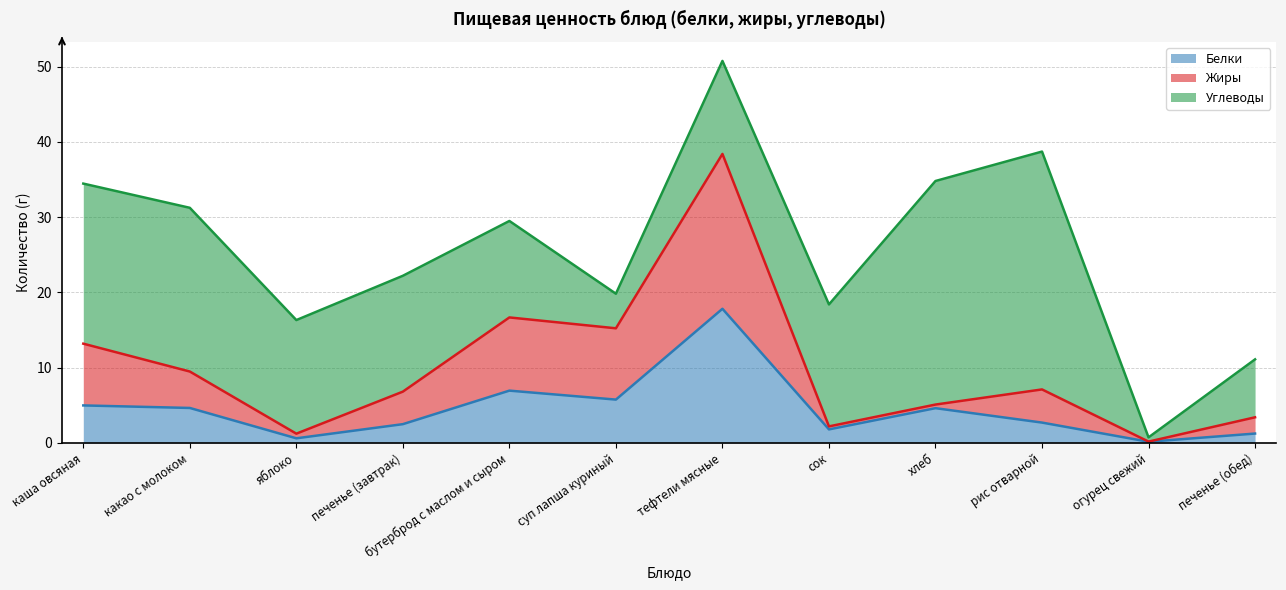

At which label does Белки reach its peak?

тефтели мясные